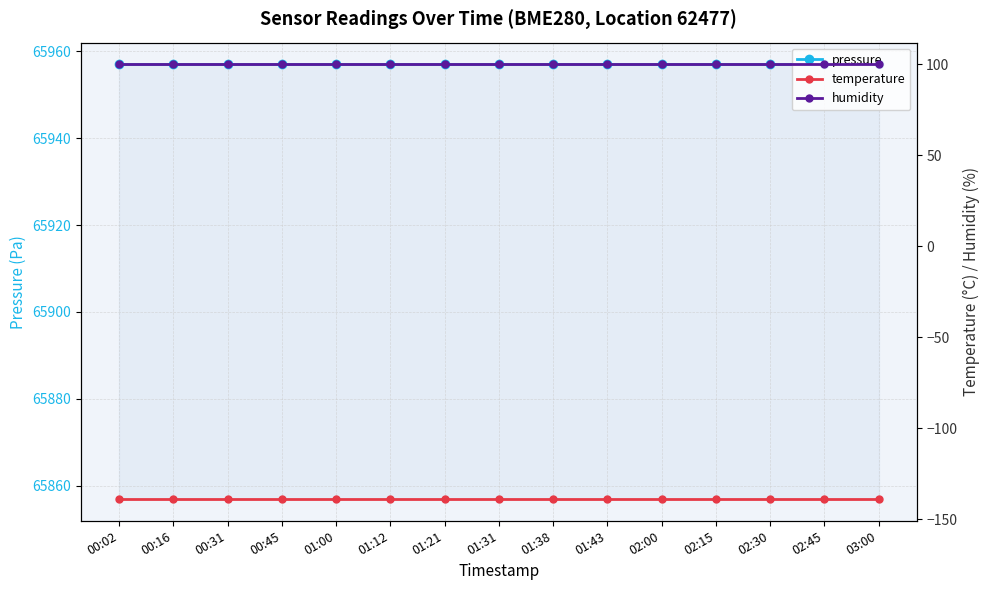

Which label corresponds to the smallest value in the chart?

00:02